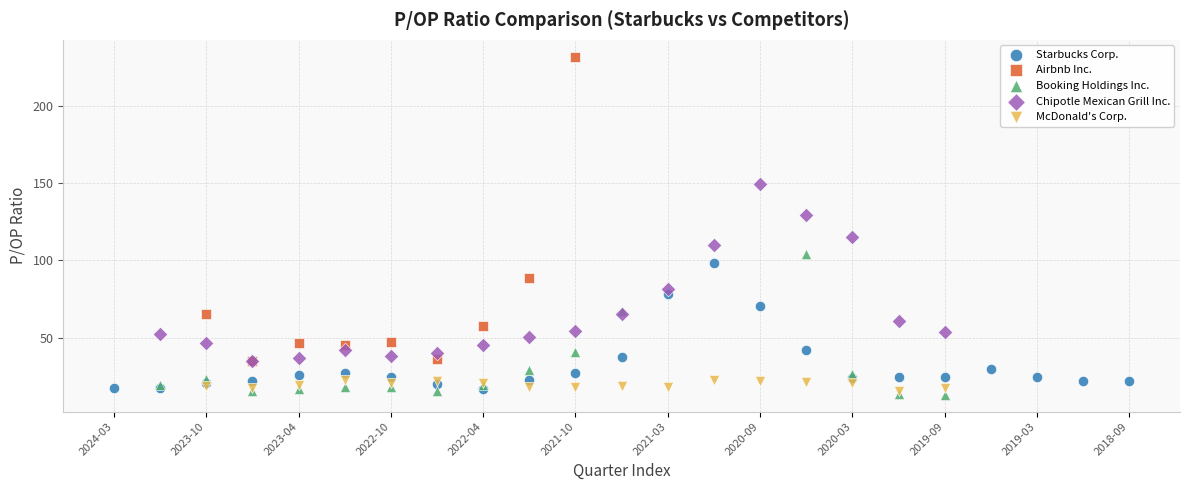

Which series has the largest Y range (max minus min)?

Airbnb Inc.